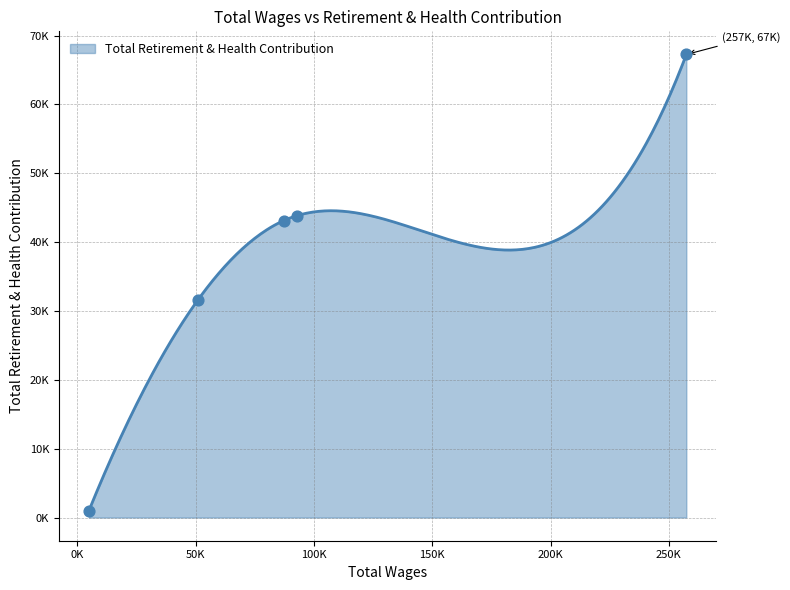

What is the change in value from Vice President for Instruction to Senior Administrative Assistant (Sub)?

-66298